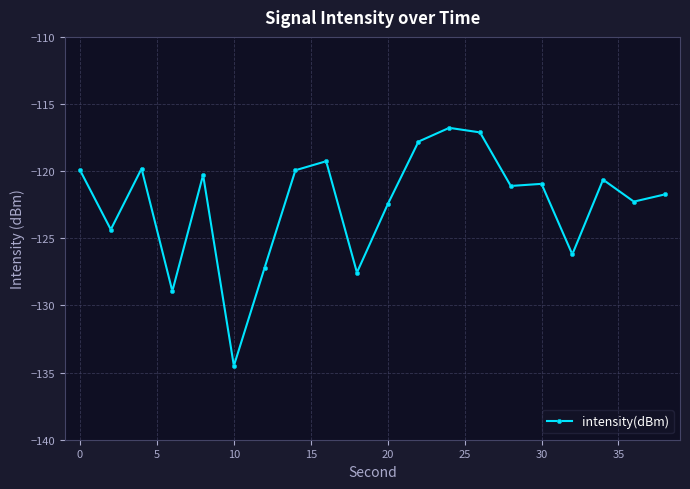

What is the value of the 15th point from the left?

-121.1